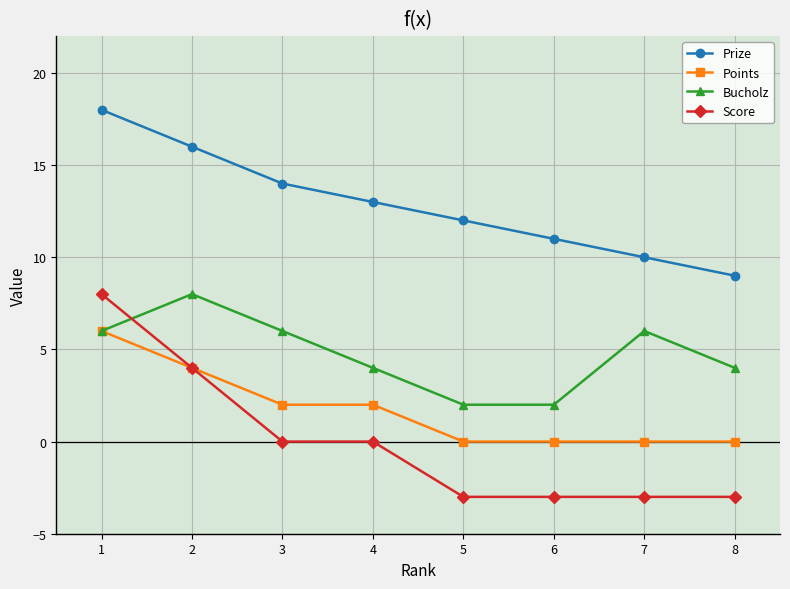

What is the value of the Bucholz point at the 4th from the left?

4